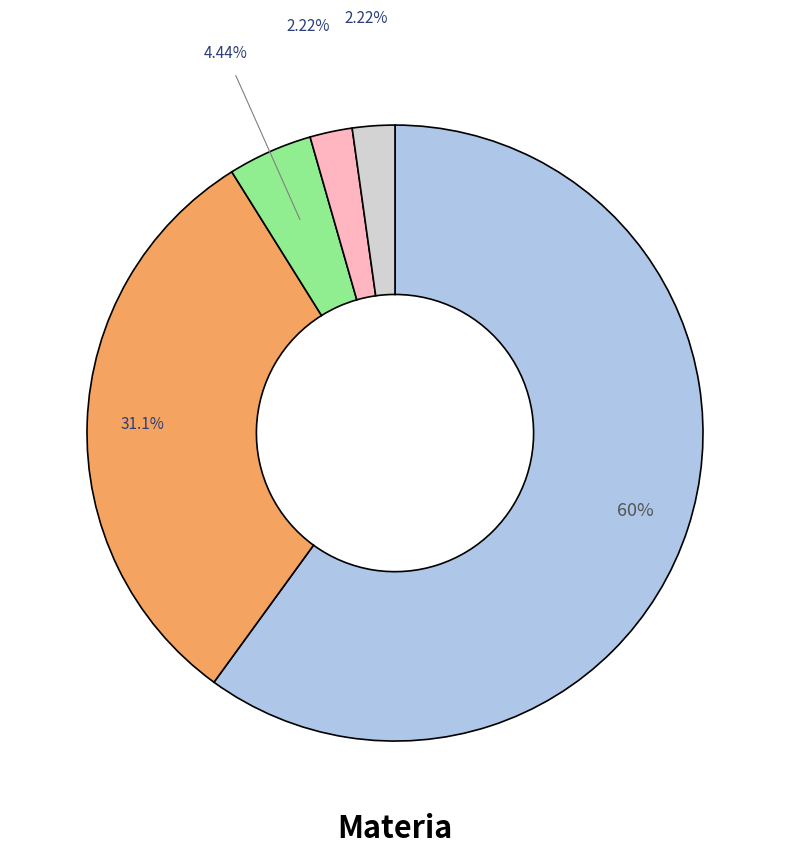

Does any single category account for the majority?

Yes